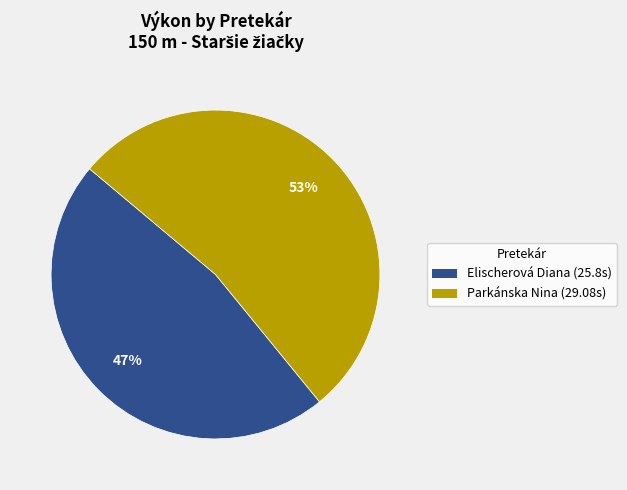

What is the ratio of the value at Parkánska Nina (29.08s) to the value at Elischerová Diana (25.8s)?

1.1